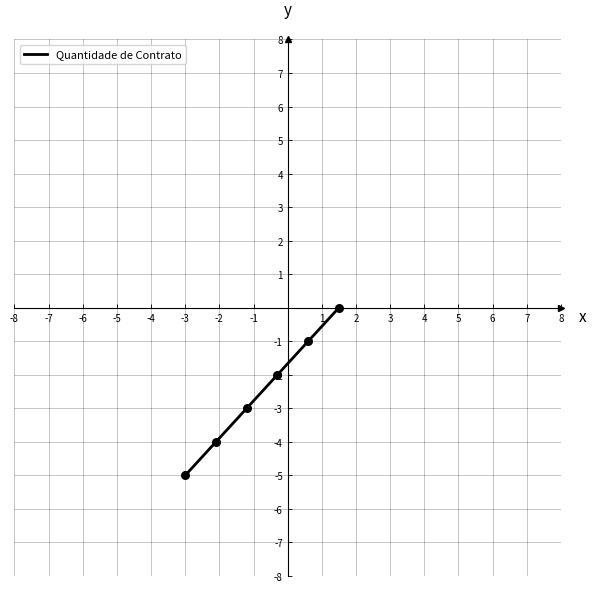

What is the sum of all values?

-15